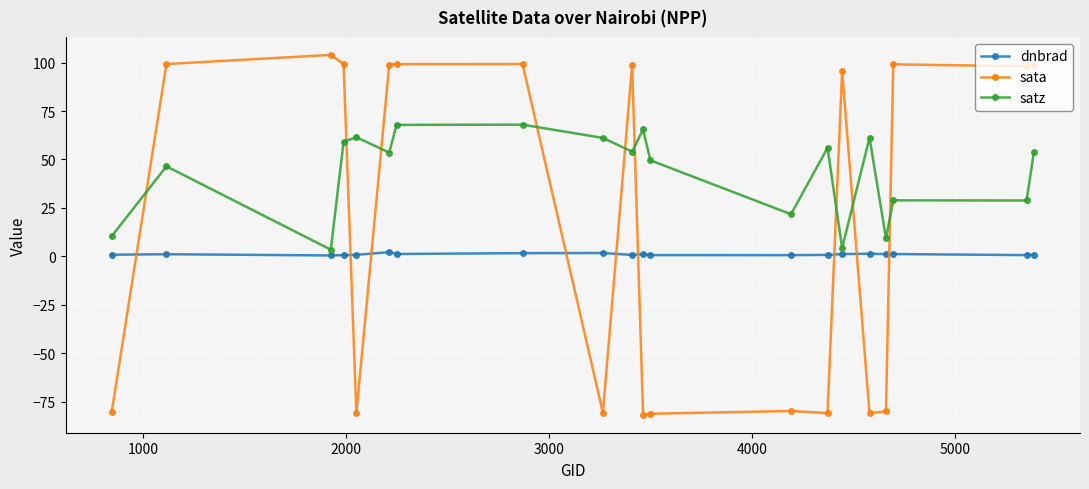

Which series has the largest total across all categories?

satz